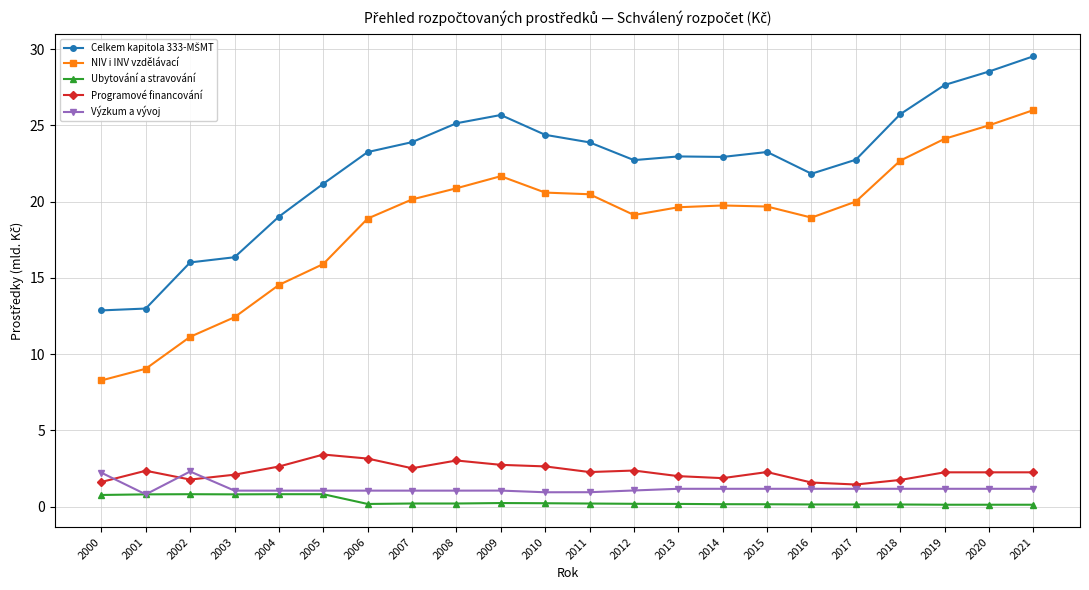

What is the highest value of the Ubytování a stravování series?

0.8